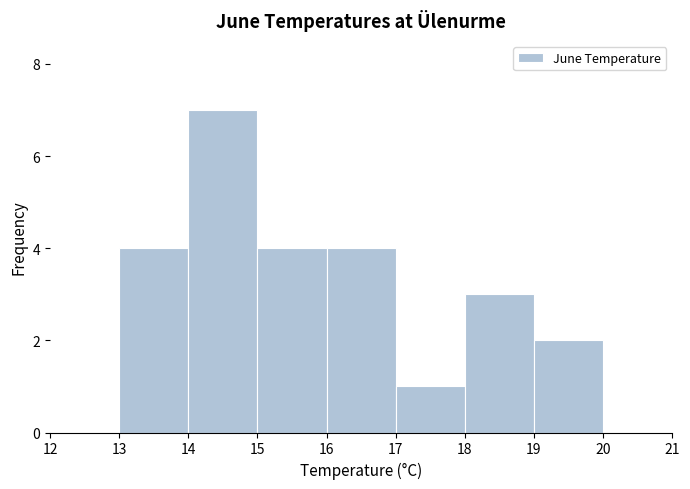

What is the height of the bar covering 16 to 17 on the x-axis? The values are not printed on the chart, so give them approximately, as read against the axis.

4